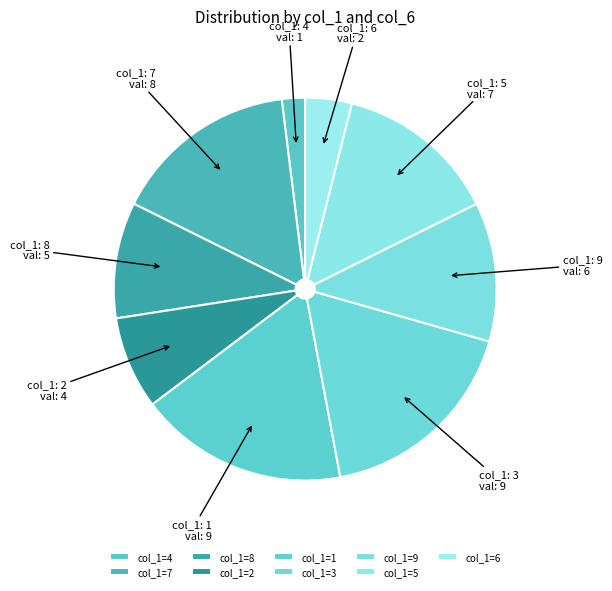

What is the smallest slice in the pie chart?

col_1=4